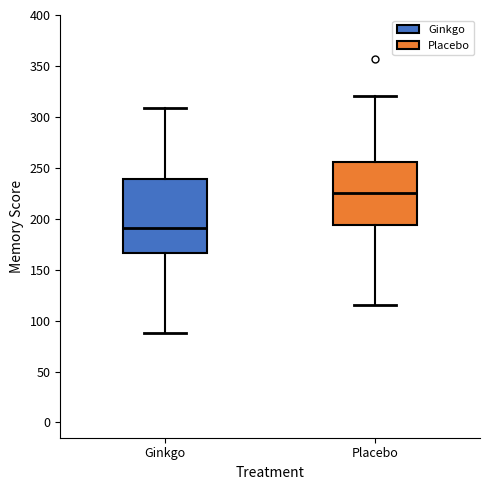

Reading left to right, transcribe this box plot: for each box, give where its median line is, the range the box spans, and where its two whiskers end, as read against the y-axis. The values are not printed on the chart, so give them approximately, as read against the axis.

Ginkgo: median 190, box 165 to 240, whiskers 90 to 310
Placebo: median 225, box 195 to 255, whiskers 115 to 320